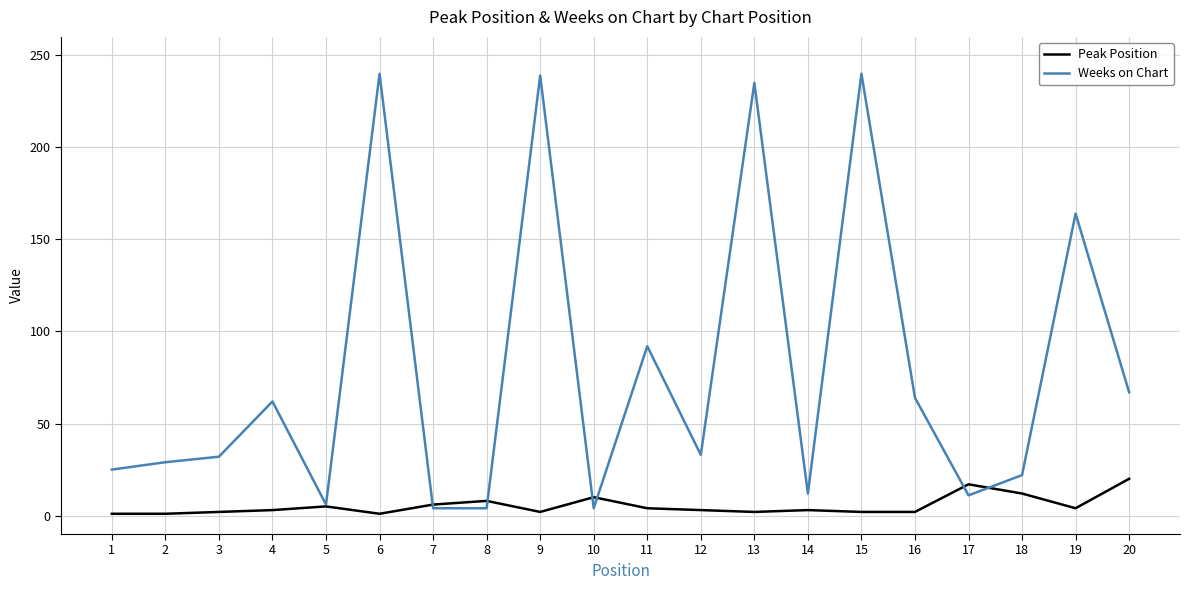

The Peak Position series shows 20 at 20. True or false?

True